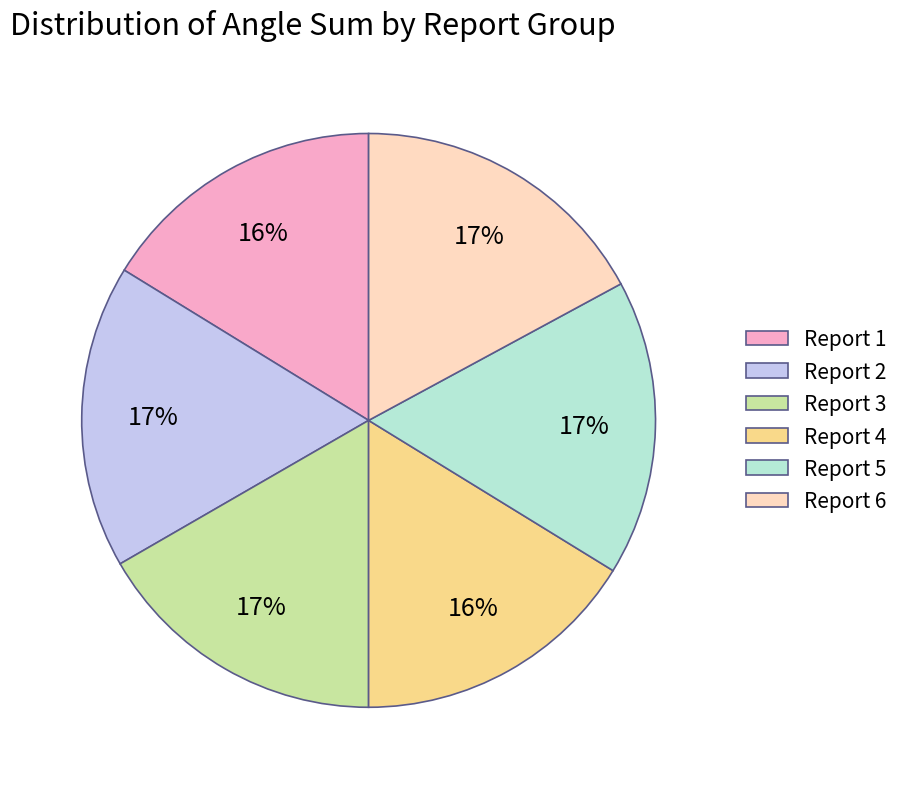

What is the ratio of the value at Report 1 to the value at Report 2?

0.9